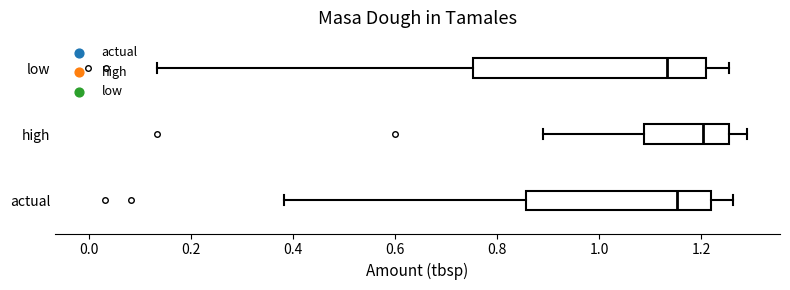

Where is the right edge of the box for low on the x-axis? The values are not printed on the chart, so give them approximately, as read against the axis.

1.20